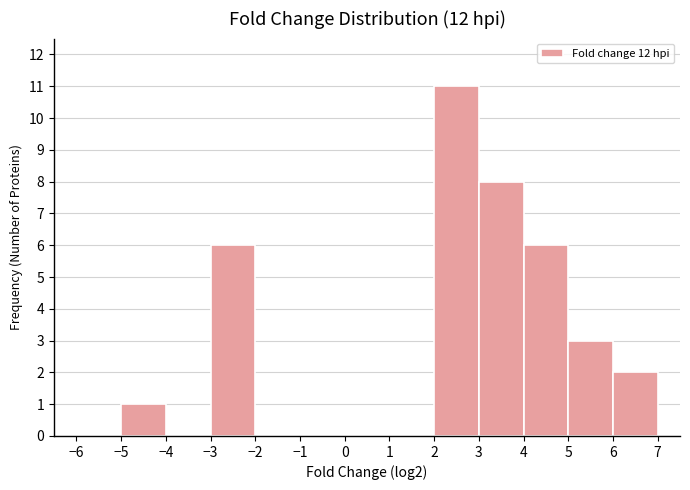

Reading left to right, transcribe this chart: for each bar, give the range it covers on the x-axis and its height. The values are not printed on the chart, so give them approximately, as read against the axis.

-6 to -5: 0
-5 to -4: 1
-4 to -3: 0
-3 to -2: 6
-2 to -1: 0
-1 to 0: 0
0 to 1: 0
1 to 2: 0
2 to 3: 11
3 to 4: 8
4 to 5: 6
5 to 6: 3
6 to 7: 2